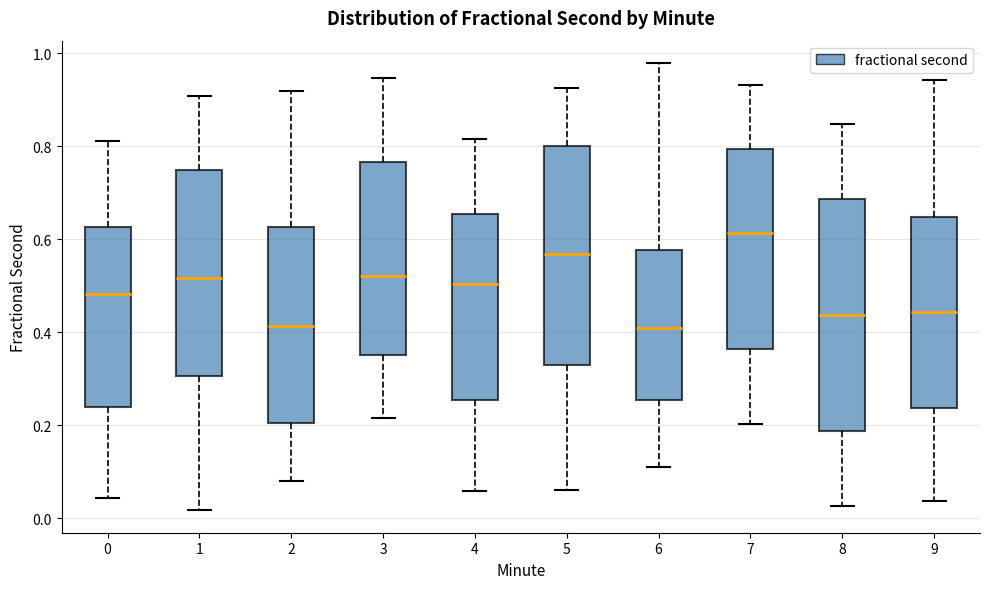

Reading left to right, transcribe this box plot: for each box, give where its median line is, the range the box spans, and where its two whiskers end, as read against the y-axis. The values are not printed on the chart, so give them approximately, as read against the axis.

0: median 0.48, box 0.24 to 0.62, whiskers 0.04 to 0.82
1: median 0.52, box 0.30 to 0.74, whiskers 0.02 to 0.90
2: median 0.42, box 0.20 to 0.62, whiskers 0.08 to 0.92
3: median 0.52, box 0.36 to 0.76, whiskers 0.22 to 0.94
4: median 0.50, box 0.26 to 0.66, whiskers 0.06 to 0.82
5: median 0.56, box 0.34 to 0.80, whiskers 0.06 to 0.92
6: median 0.40, box 0.26 to 0.58, whiskers 0.10 to 0.98
7: median 0.62, box 0.36 to 0.80, whiskers 0.20 to 0.94
8: median 0.44, box 0.18 to 0.68, whiskers 0.02 to 0.84
9: median 0.44, box 0.24 to 0.64, whiskers 0.04 to 0.94